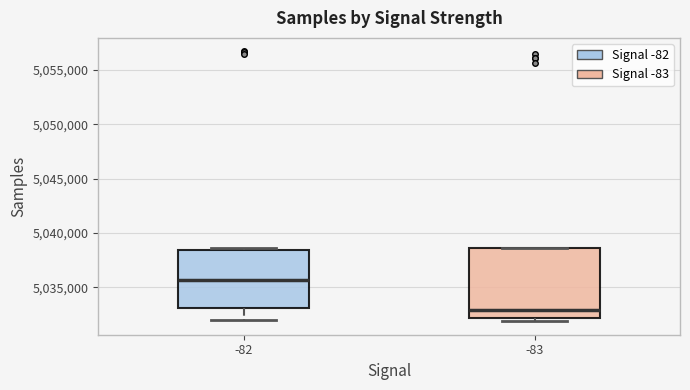

Reading left to right, transcribe this box plot: for each box, give where its median line is, the range the box spans, and where its two whiskers end, as read against the y-axis. The values are not printed on the chart, so give them approximately, as read against the axis.

-82: median 5035500, box 5033000 to 5038500, whiskers 5032000 to 5038500
-83: median 5033000, box 5032000 to 5038500, whiskers 5032000 (just below the box's lower edge) to 5038500